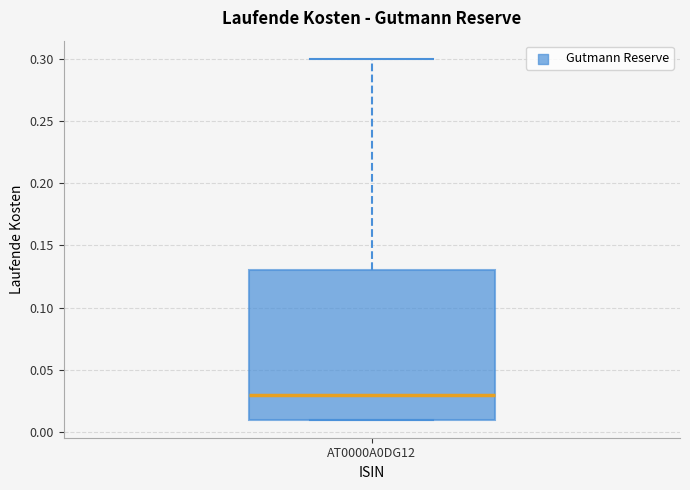

Transcribe this box plot: give where the median line is, the range the box spans, and where the two whiskers end, as read against the y-axis. The values are not printed on the chart, so give them approximately, as read against the axis.

median 0.03, box 0.01 to 0.13, whiskers 0.01 to 0.30